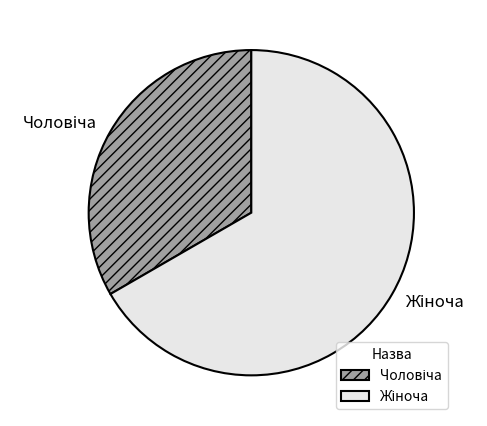

Is there any slice that represents more than half of the pie?

Yes